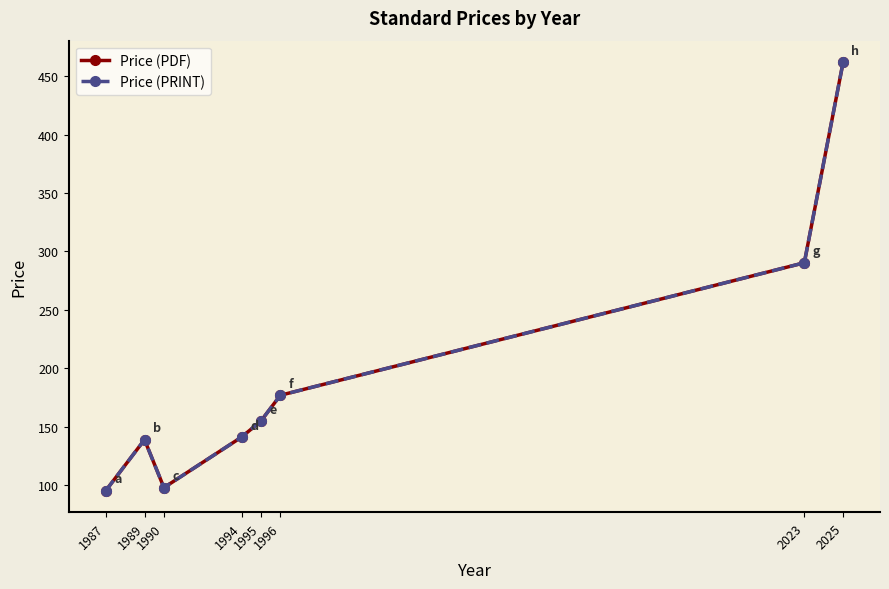

True or false: Price (PRINT) and Price (PDF) cross at least once.

False